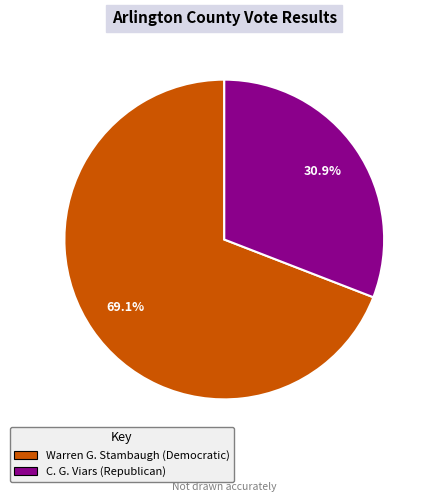

What is the total percentage of C. G. Viars (Republican) and Warren G. Stambaugh (Democratic)?

100.0%